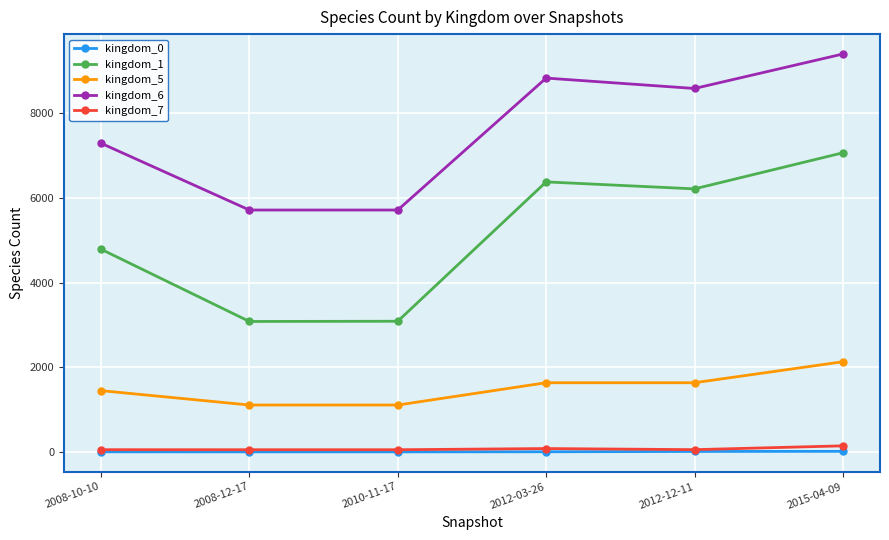

What is the sum of the kingdom_7 values at 2012-12-11 and 2010-11-17?

104